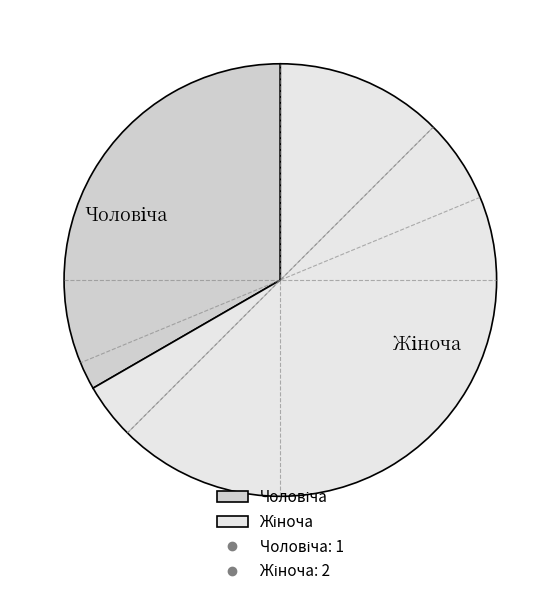

Is there any slice that represents more than half of the pie?

Yes